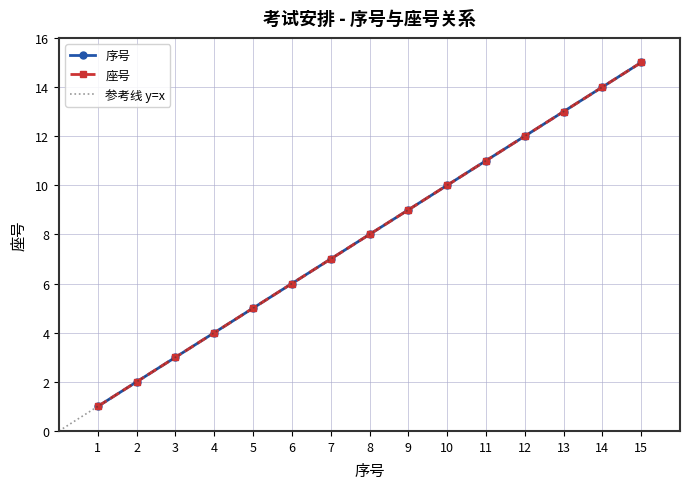

True or false: 学院编号 and 座号 cross at least once.

False